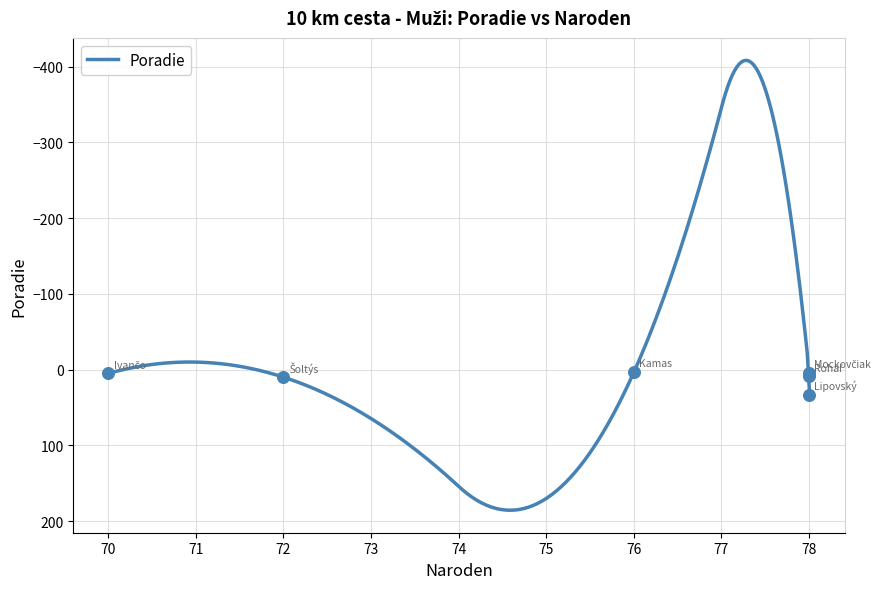

Approximately how many times larger is the value at 76 compared to 70?

0.6